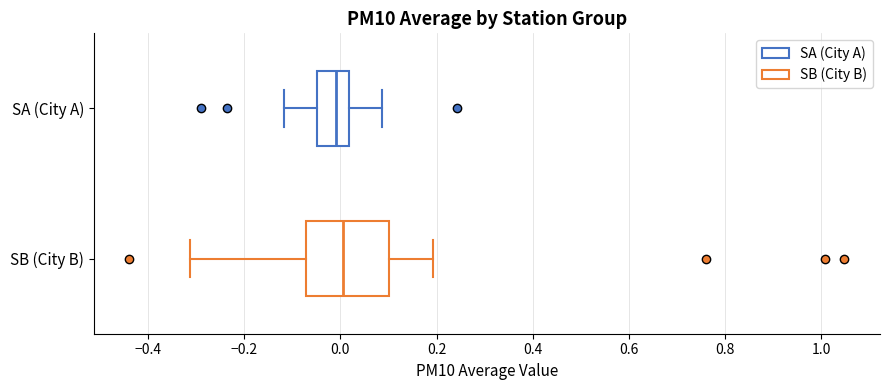

Comparing the boxes themselves (not the whiskers), which one is the widest?

SB (City B)